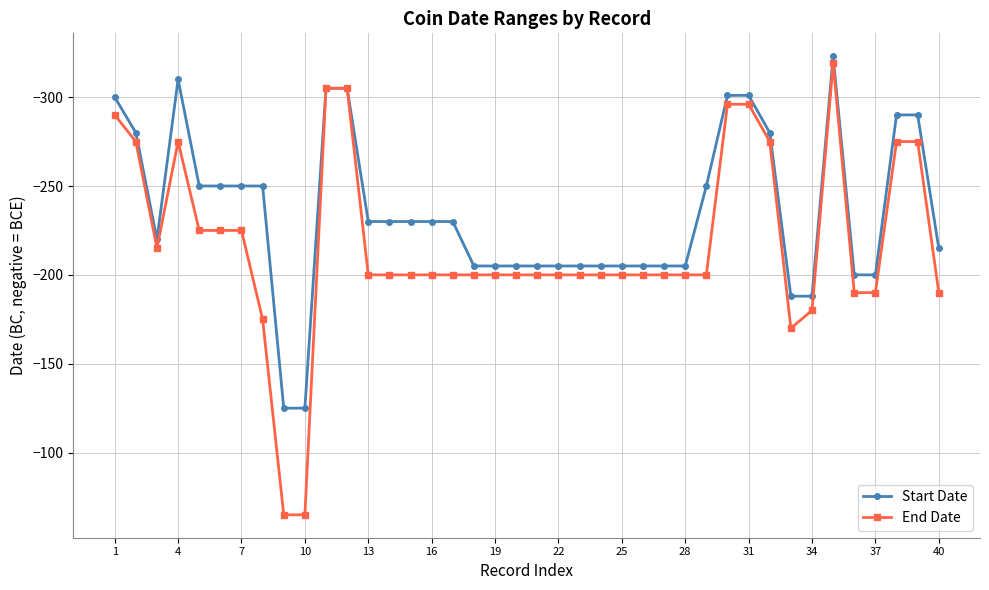

How many lines are shown in the chart?

2